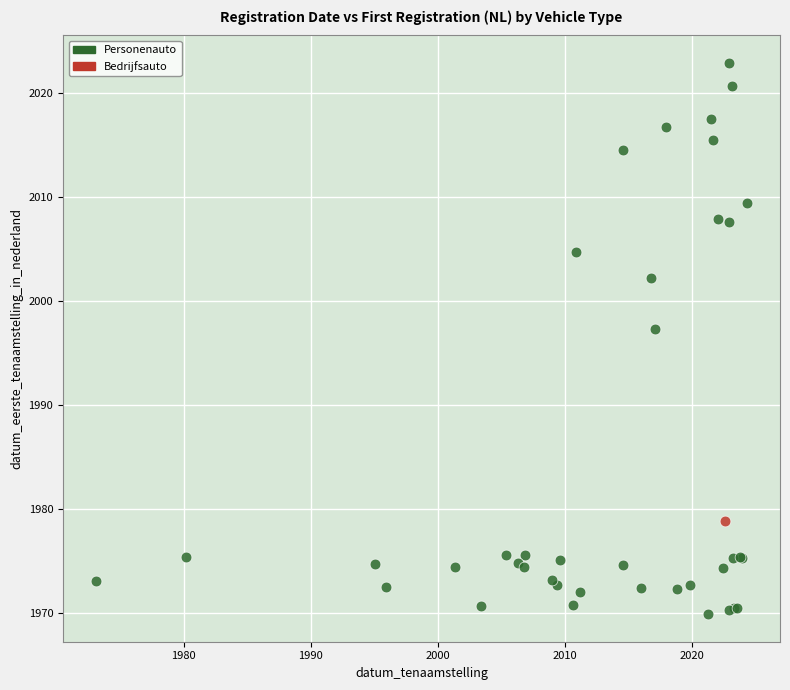

What are all the series names shown in the legend?

Personenauto, Bedrijfsauto